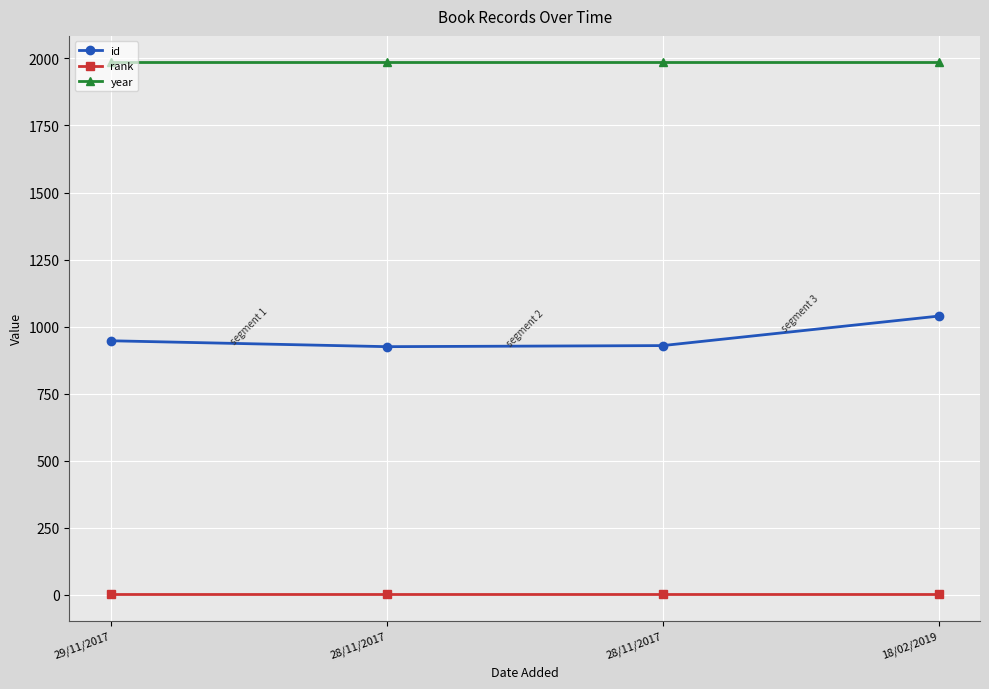

Which label corresponds to the smallest value in the chart?

29/11/2017